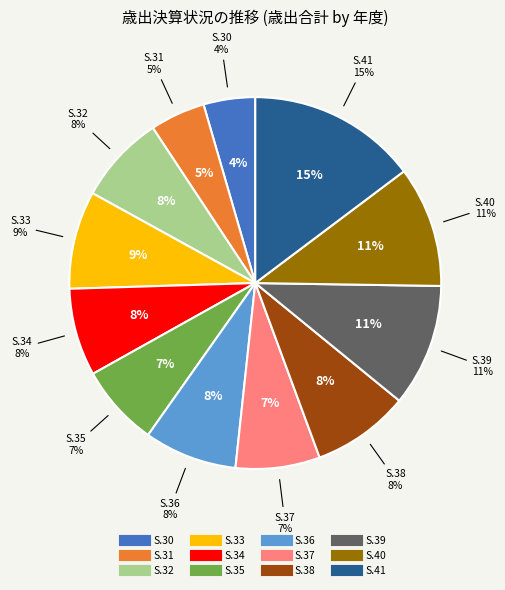

Which category has the smallest portion of the pie?

S.30